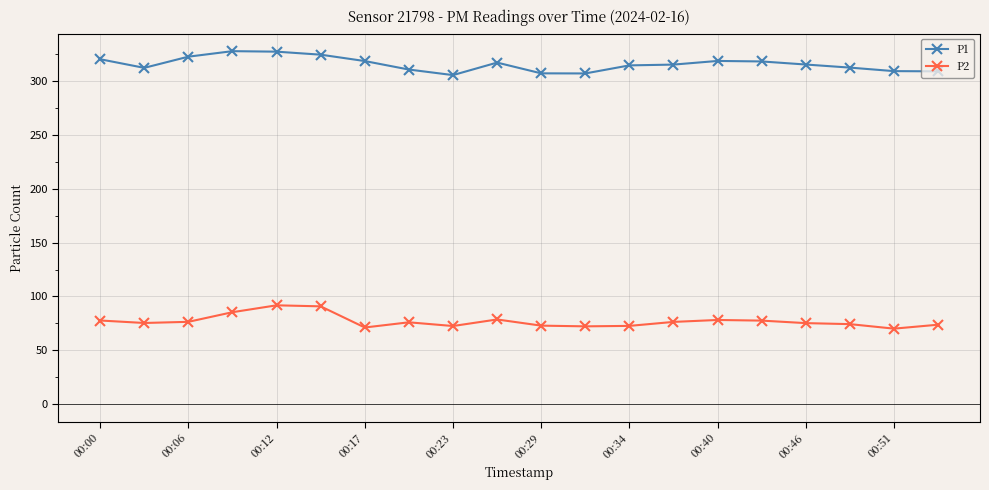

Rank the series by their maximum value, from lowest to highest.

P2, P1